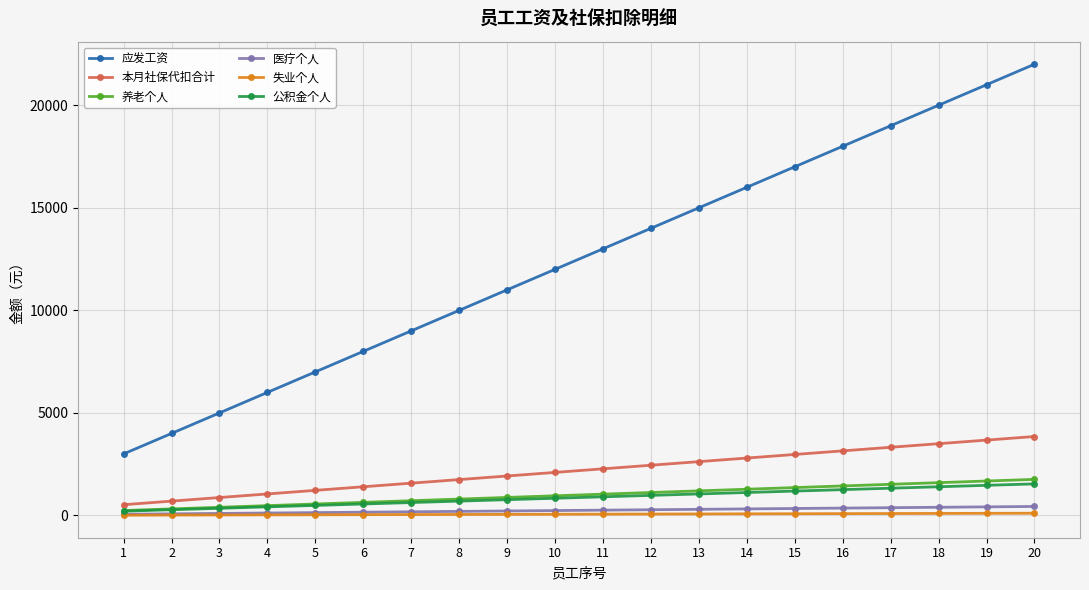

Does the chart display data point markers on the line(s)?

Yes